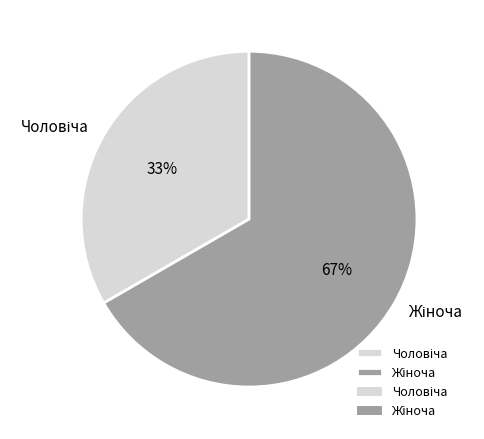

To the nearest percent, what is the average slice percentage?

50%